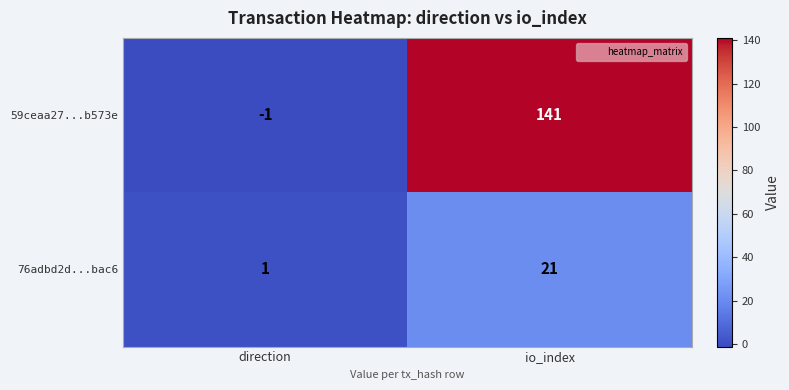

Reading left to right, list all the values displayed in this chart.

59ceaa27...b573e: direction=-1	io_index=141
76adbd2d...bac6: direction=1	io_index=21